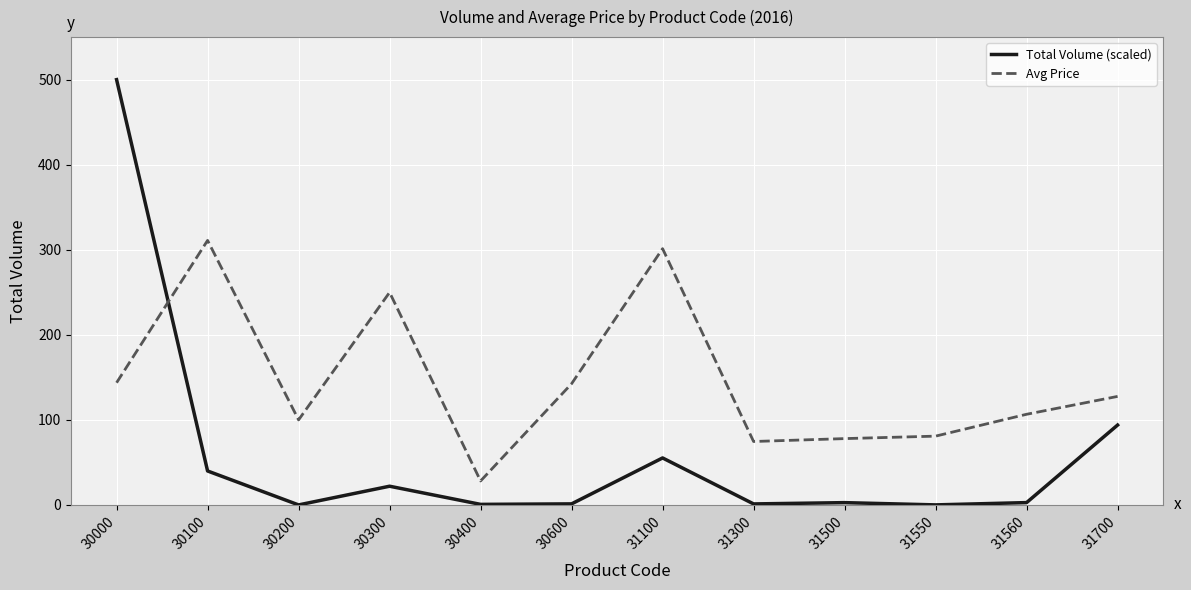

What value does the Avg Price series have at 31700?

127.6